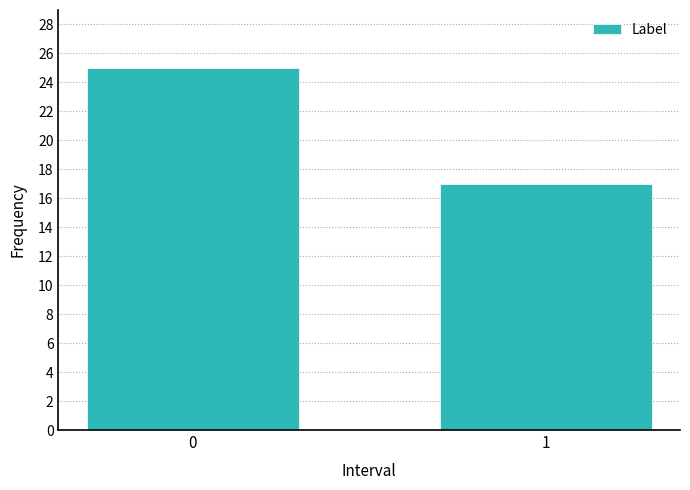

Reading left to right, what are all the values shown in this chart?

25	17